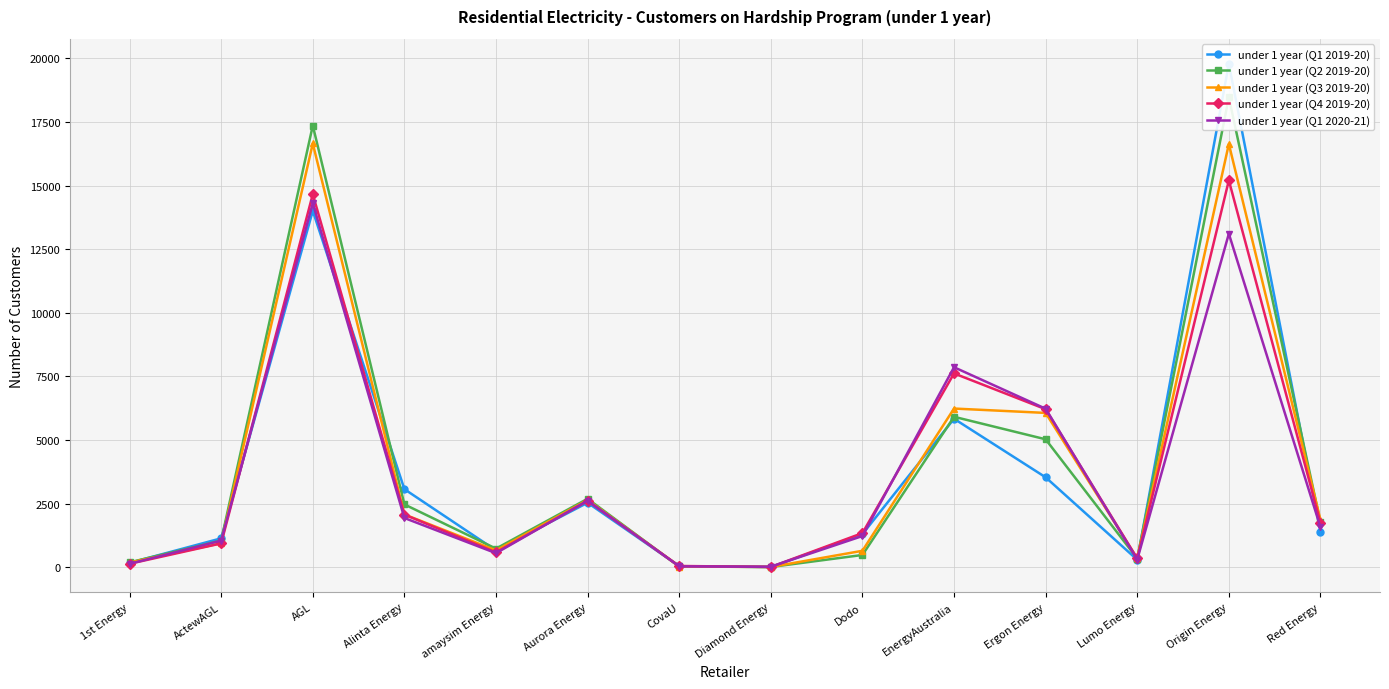

What is the sum of all under 1 year (Q1 2020-21) values?

50973